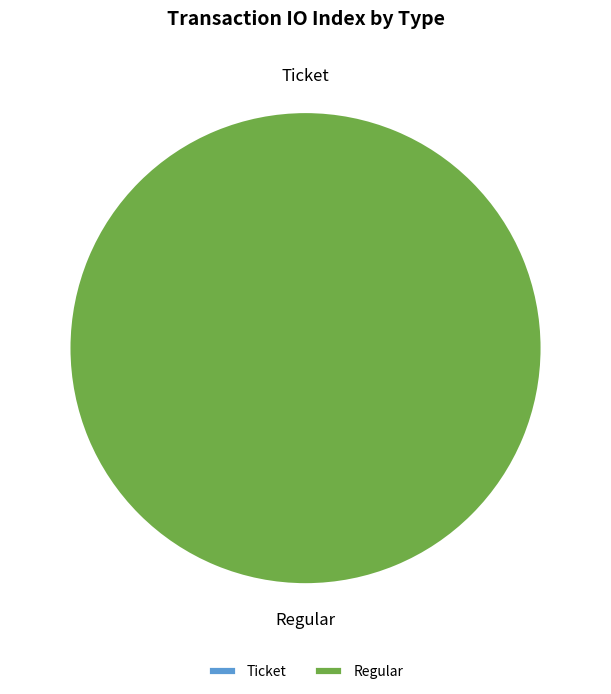

The Ticket slice represents 1% of the pie. True or false?

False